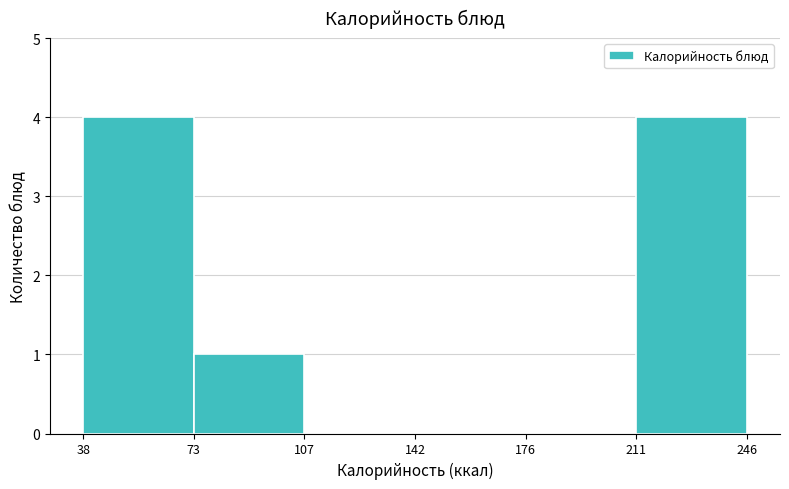

How tall is the bar that spans 75 to 105 on the x-axis? Neither the bar edges nor the heights are printed on the chart, so give them approximately, as read against the axes.

1